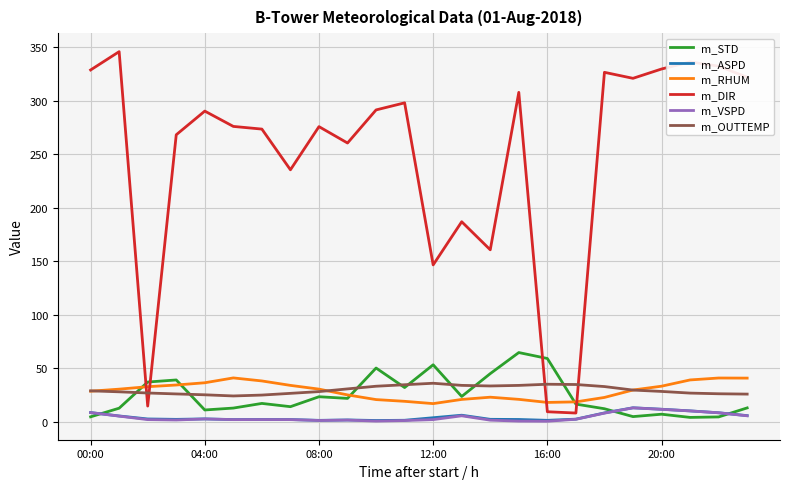

Which series has the largest range (max minus min)?

m_DIR